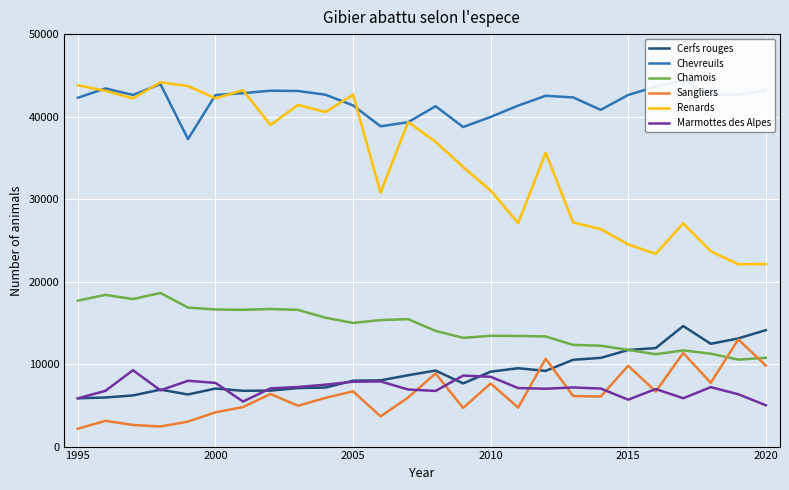

What is the difference between the maximum and minimum values in the Renards series?

22052